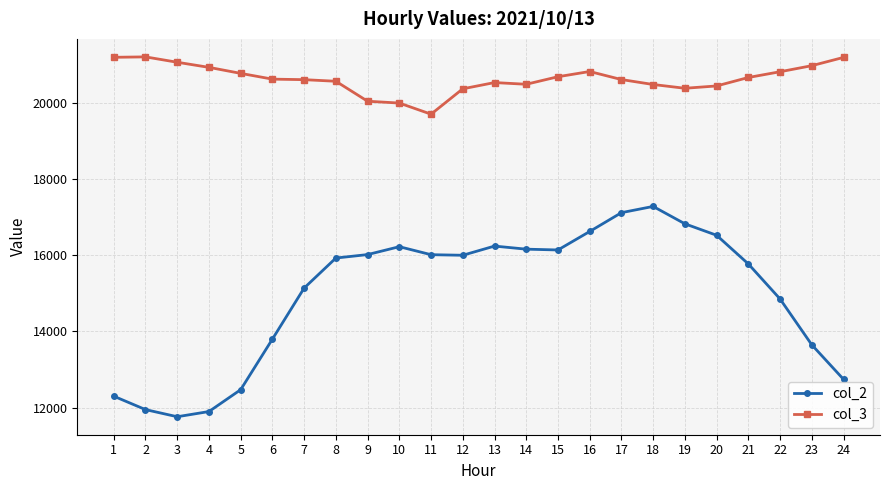

At which label does col_2 first exceed 15998?

9